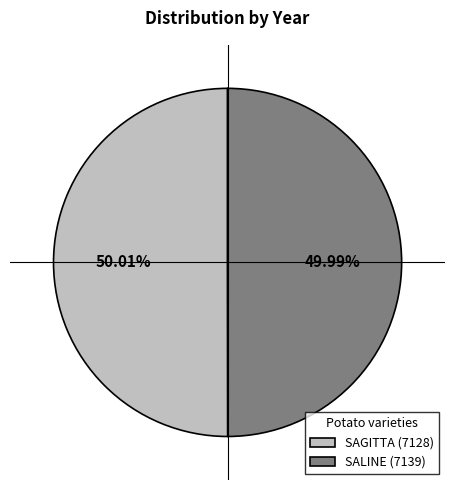

Is there a majority slice in this chart?

Yes